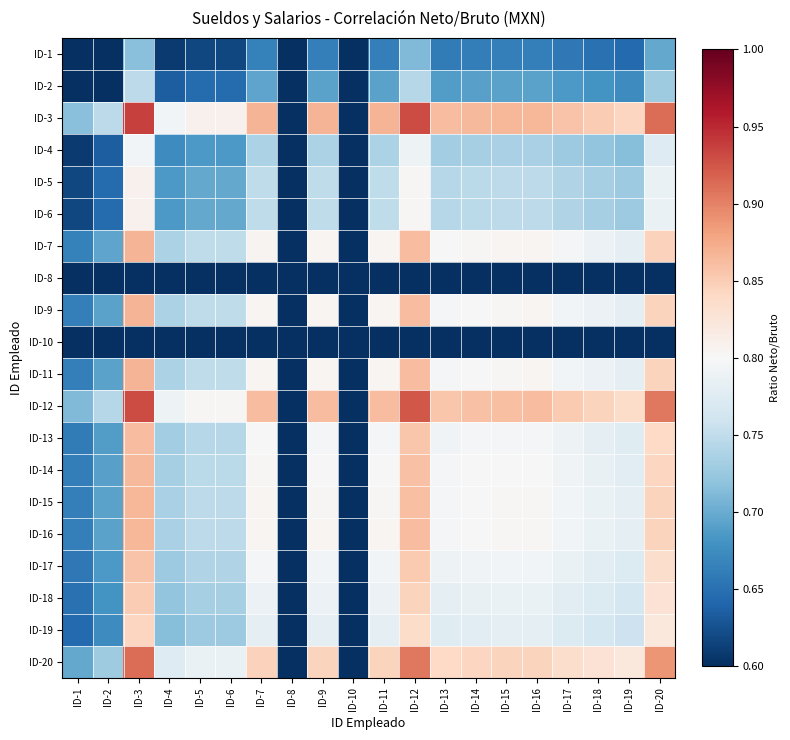

Rank the series at ID-17 from lowest to highest value.

ID-10, ID-8, ID-1, ID-2, ID-4, ID-5, ID-6, ID-19, ID-18, ID-17, ID-13, ID-14, ID-15, ID-16, ID-9, ID-11, ID-7, ID-20, ID-12, ID-3